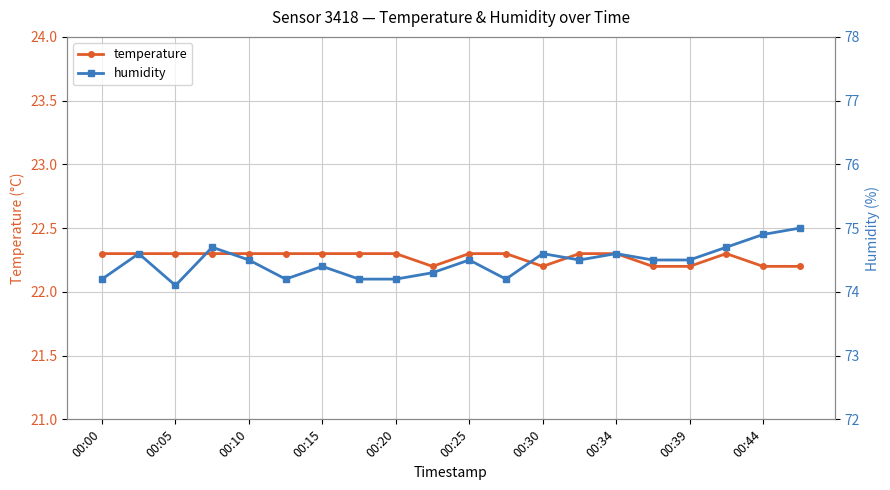

What is the maximum value for temperature?

22.3